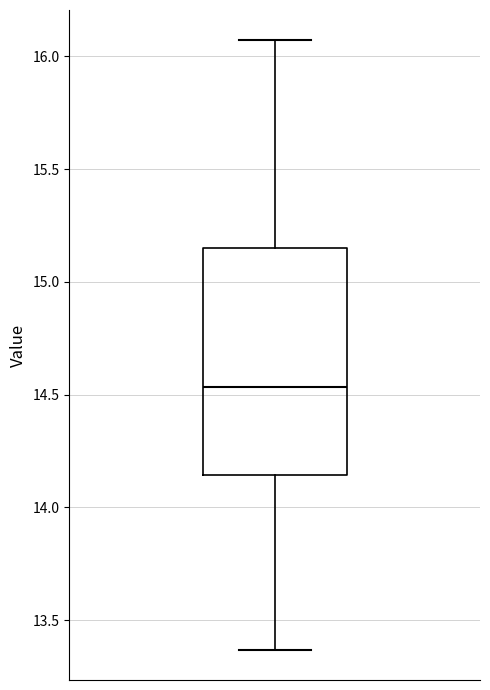

Read this box plot against the y-axis: the position of the median line, the range covered by the box, and the ends of both whiskers. The values are not printed on the chart, so give them approximately, as read against the axis.

median 14.55, box 14.15 to 15.15, whiskers 13.35 to 16.05